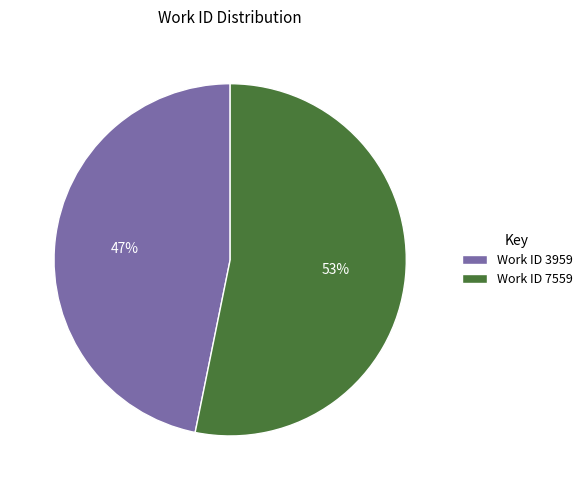

To the nearest percent, what portion does Work ID 7559 represent?

53%